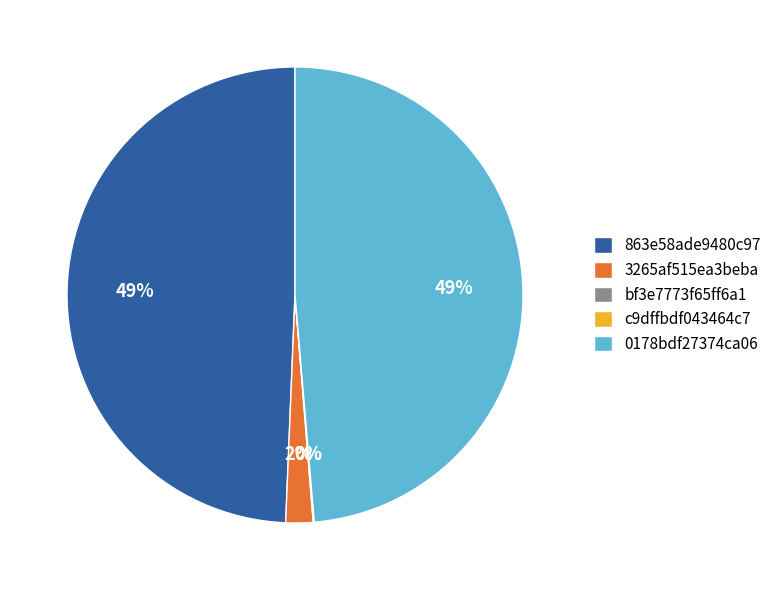

To the nearest percent, what percentage of the pie is 3265af515ea3beba?

2%